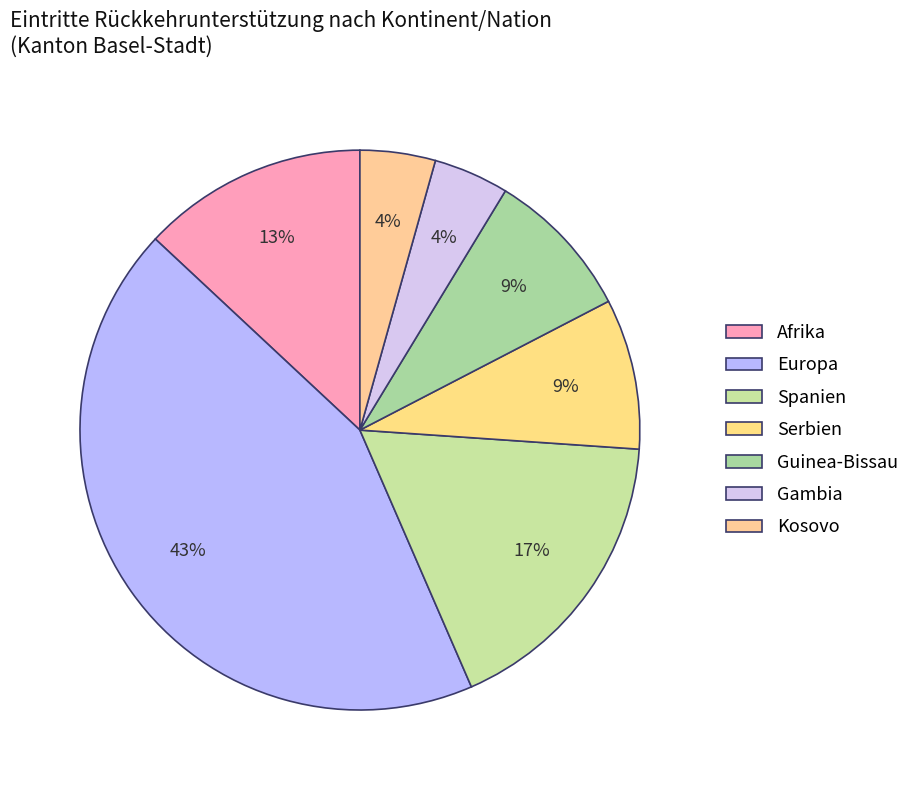

What percentage is the Europa slice, to the nearest percent?

43%